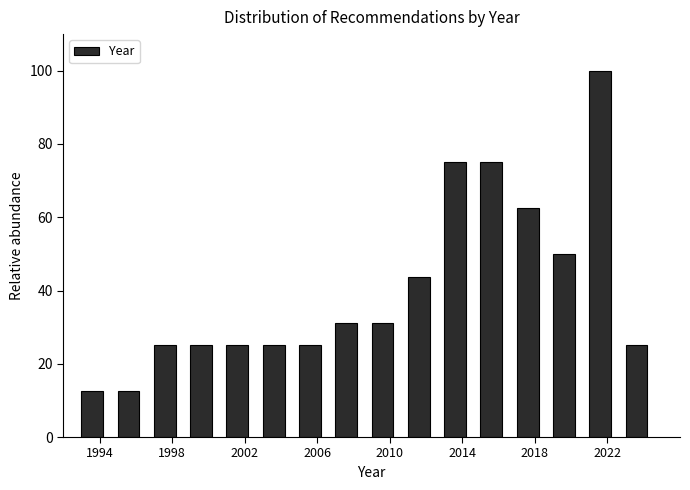

Over which range of the x-axis is the bar tallest?

2021 to 2023